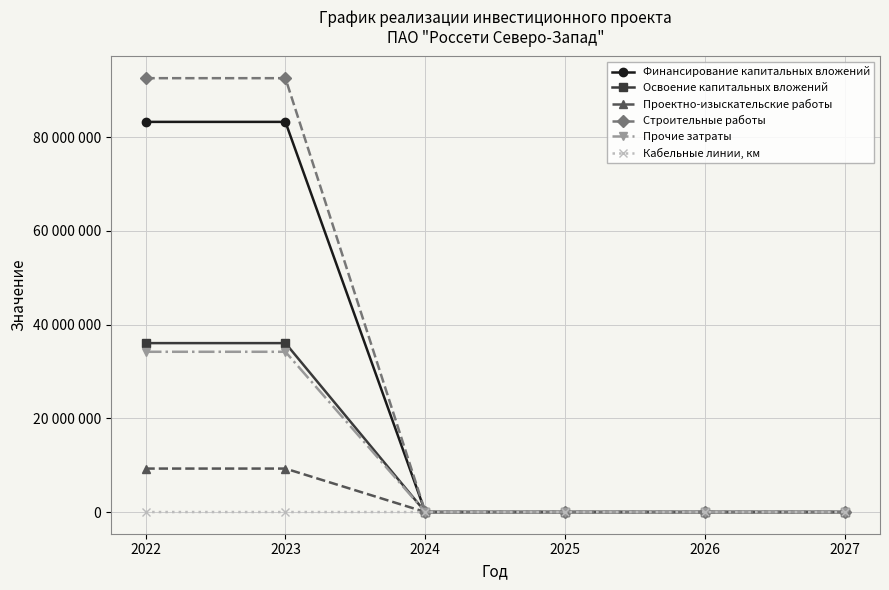

Does the chart have visible grid lines?

Yes